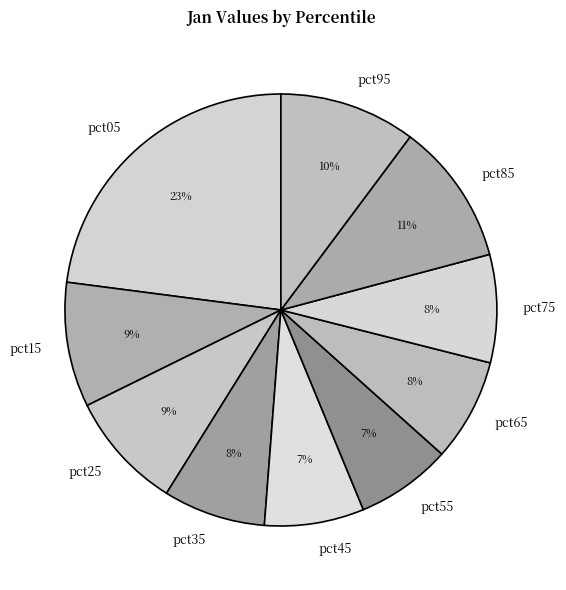

The pct35 slice represents 22% of the pie. True or false?

False